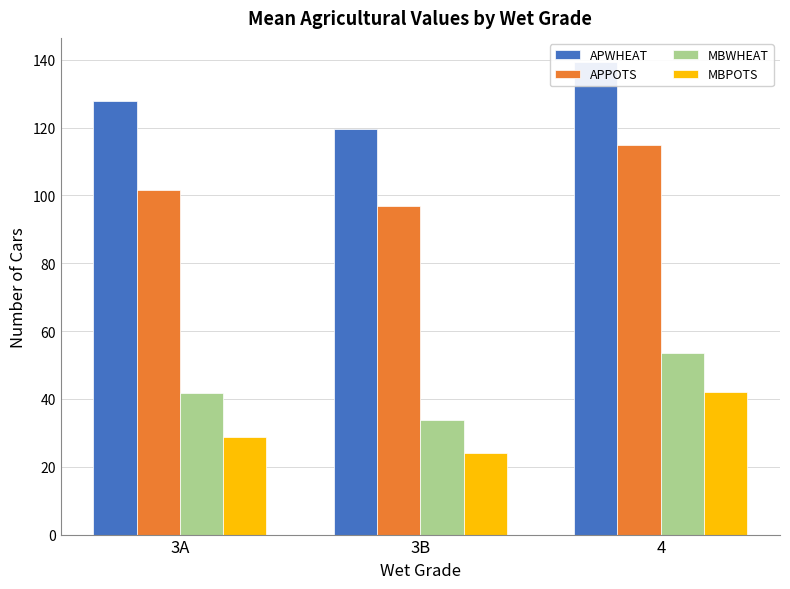

Which series has the largest total across all categories?

APWHEAT